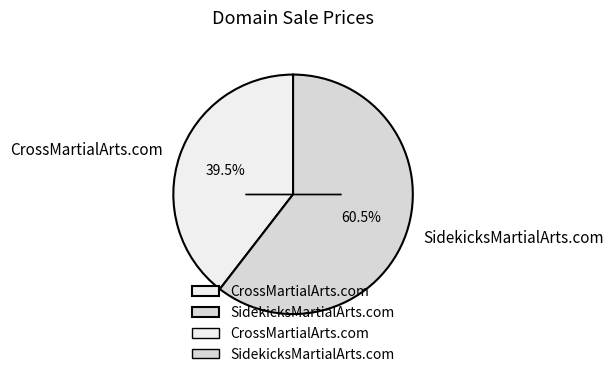

How many slices are in this pie chart?

2